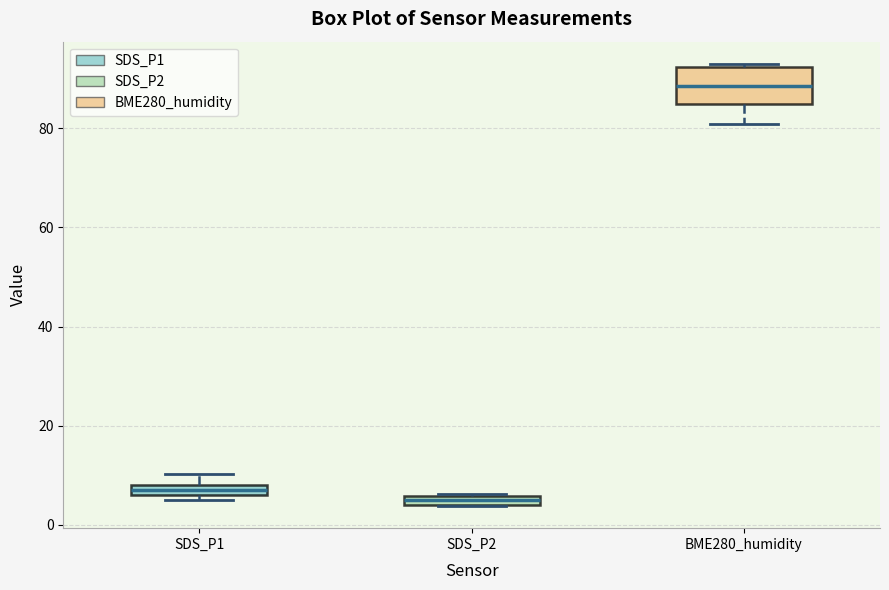

Where is the upper edge of the box for BME280_humidity on the y-axis? The values are not printed on the chart, so give them approximately, as read against the axis.

92